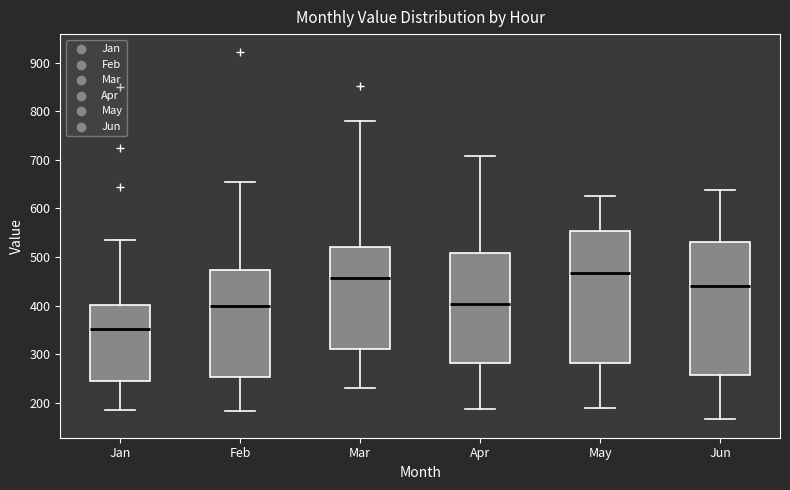

Reading left to right, read every box against the y-axis: the position of its median line, the range the box covers, and the ends of its whiskers. The values are not printed on the chart, so give them approximately, as read against the axis.

Jan: median 350, box 240 to 400, whiskers 190 to 540
Feb: median 400, box 250 to 470, whiskers 180 to 660
Mar: median 460, box 310 to 520, whiskers 230 to 780
Apr: median 400, box 280 to 510, whiskers 190 to 710
May: median 470, box 280 to 550, whiskers 190 to 630
Jun: median 440, box 260 to 530, whiskers 170 to 640